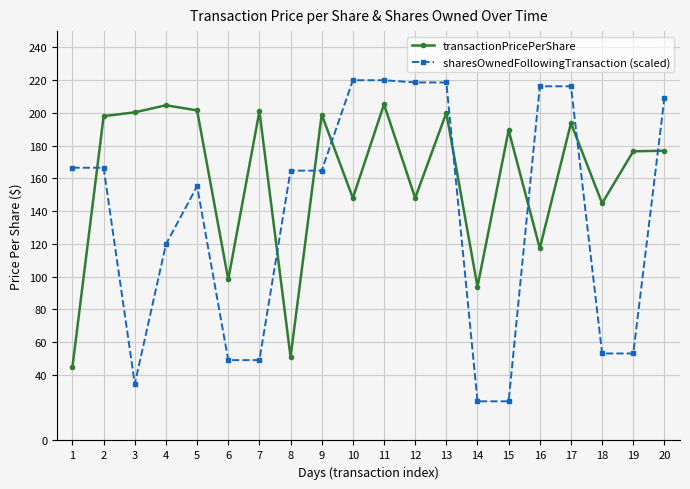

The value of sharesOwnedFollowingTransaction (scaled) at 4 is 119.8. True or false?

True